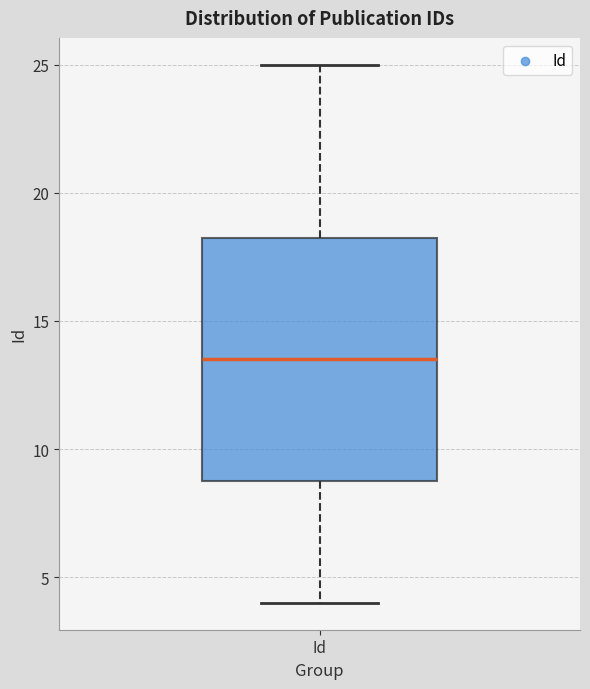

Transcribe this box plot: give where the median line is, the range the box spans, and where the two whiskers end, as read against the y-axis. The values are not printed on the chart, so give them approximately, as read against the axis.

median 13.5, box 9.0 to 18.5, whiskers 4.0 to 25.0